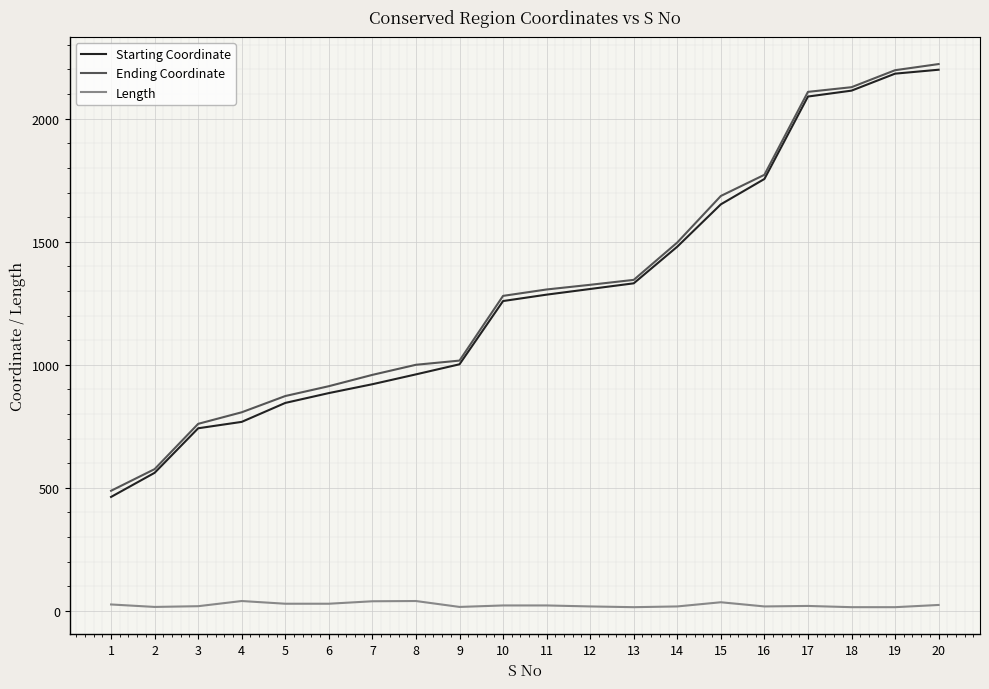

True or false: Ending Coordinate and Length intersect in this chart.

False